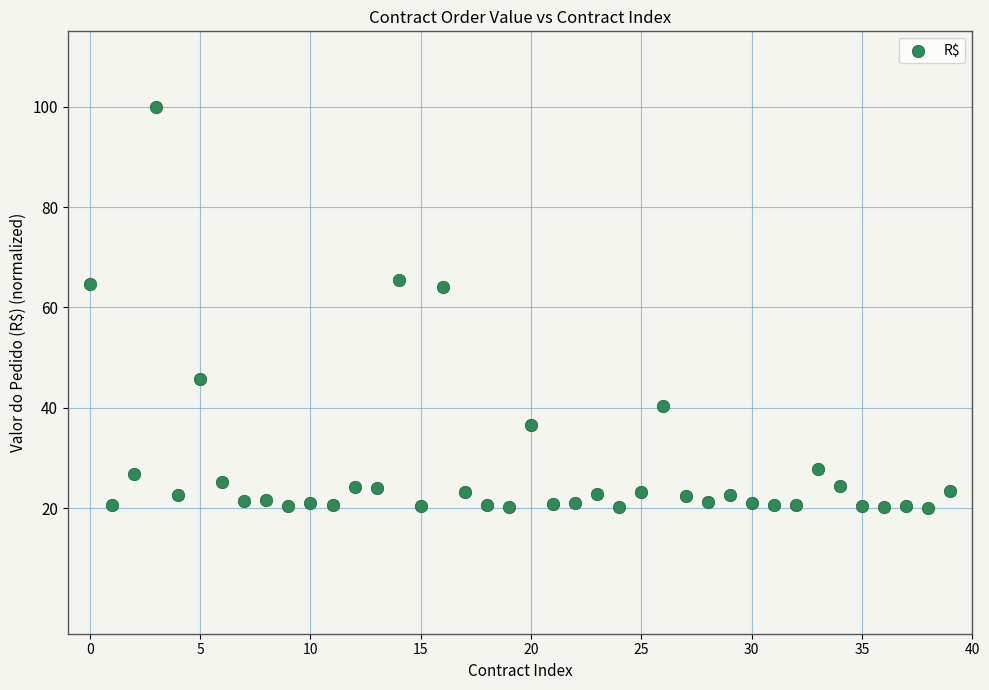

What is the range of Y values (max minus min)?

80.0